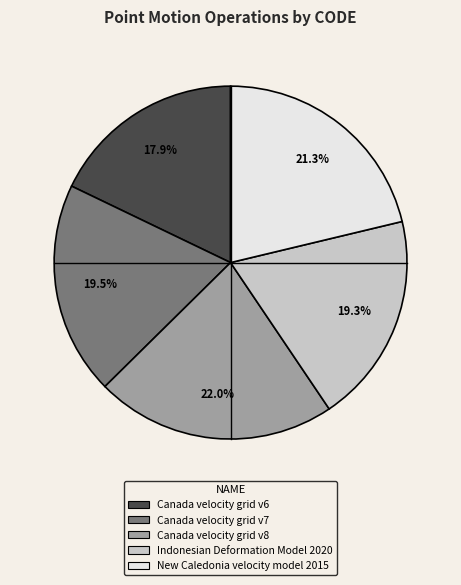

Approximately how many times larger is the value at New Caledonia velocity model 2015 compared to Canada velocity grid v7?

1.1